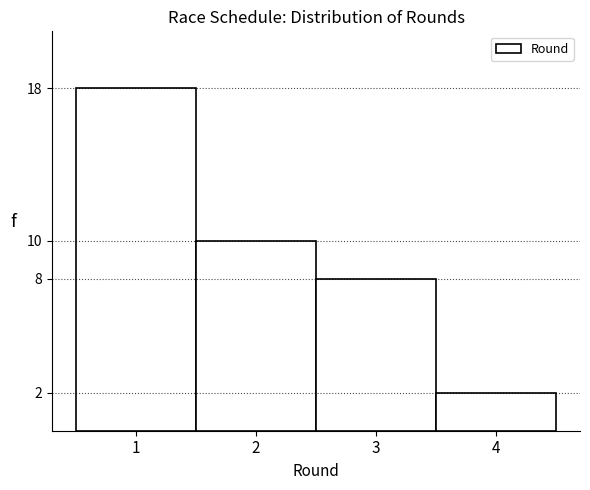

How tall is the bar that spans 2.5 to 3.5 on the x-axis? The values are not printed on the chart, so give them approximately, as read against the axis.

8